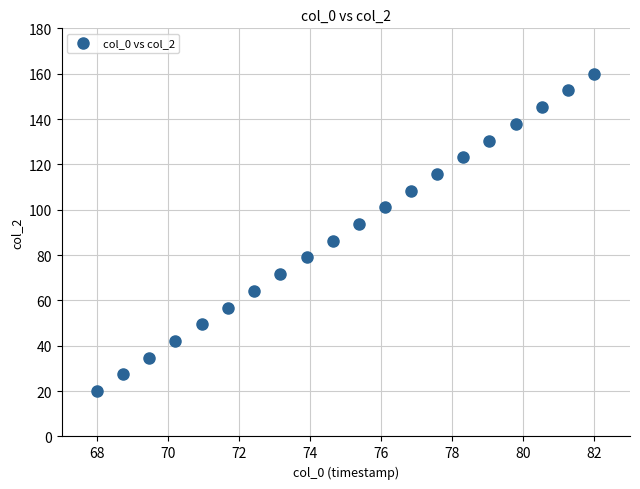

What is the range of X values (max minus min)?

14.0